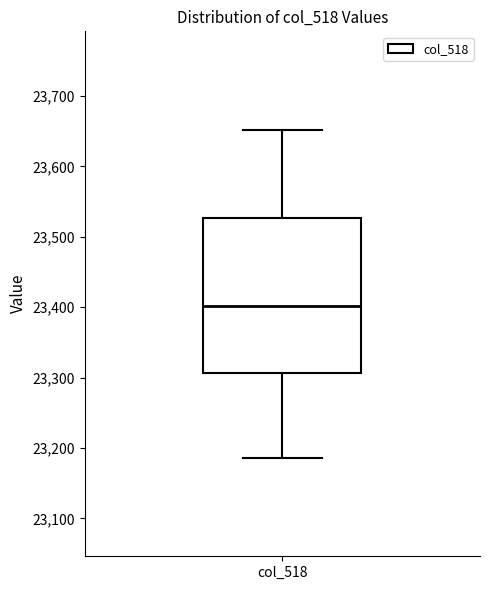

Where does the median line of the box for col_518 sit on the y-axis? The values are not printed on the chart, so give them approximately, as read against the axis.

23400